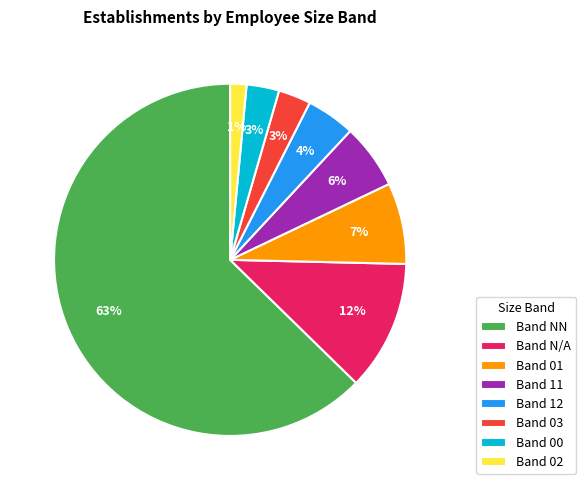

To the nearest percent, what is the average slice percentage?

12%